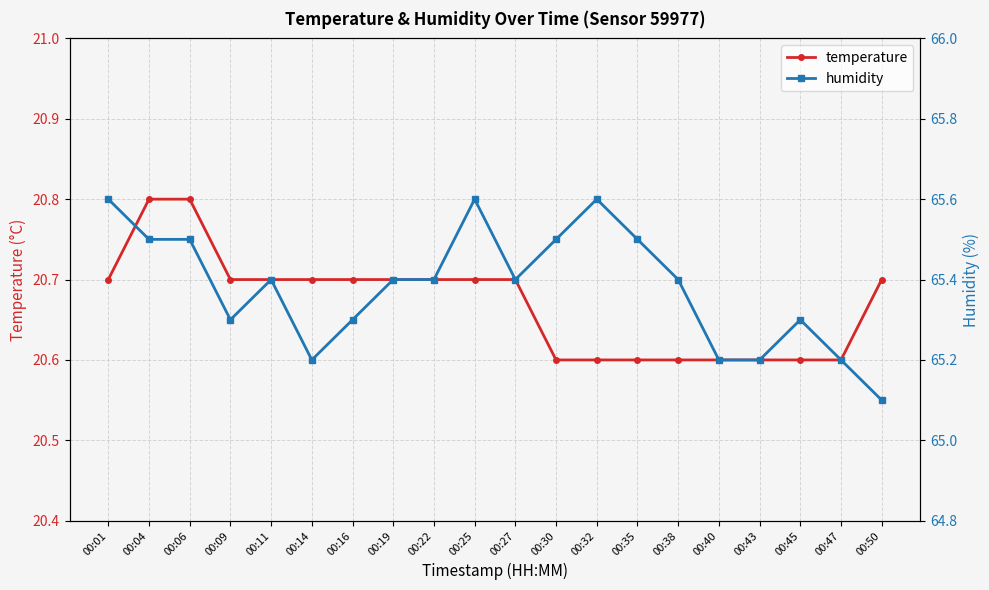

Rank the categories by temperature value from highest to lowest.

00:04, 00:06, 00:01, 00:09, 00:11, 00:14, 00:16, 00:19, 00:22, 00:25, 00:27, 00:50, 00:30, 00:32, 00:35, 00:38, 00:40, 00:43, 00:45, 00:47